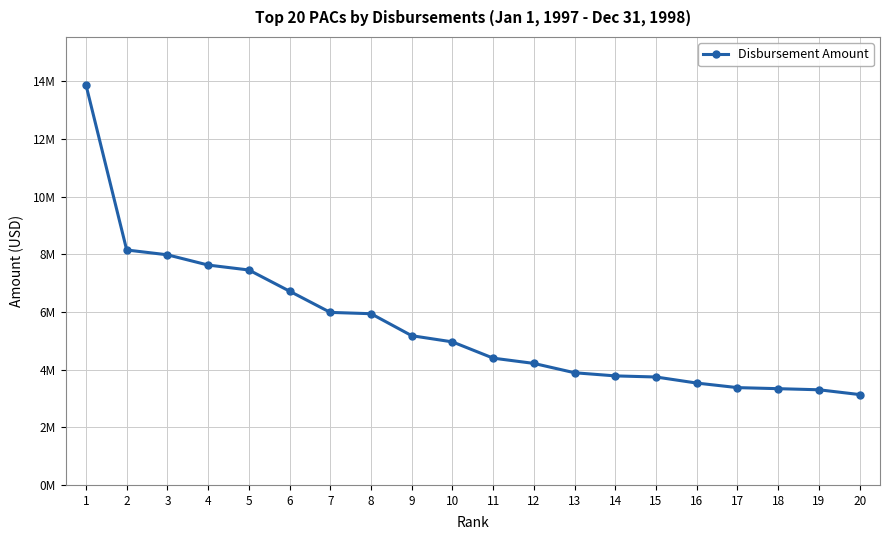

Does the chart have visible grid lines?

Yes